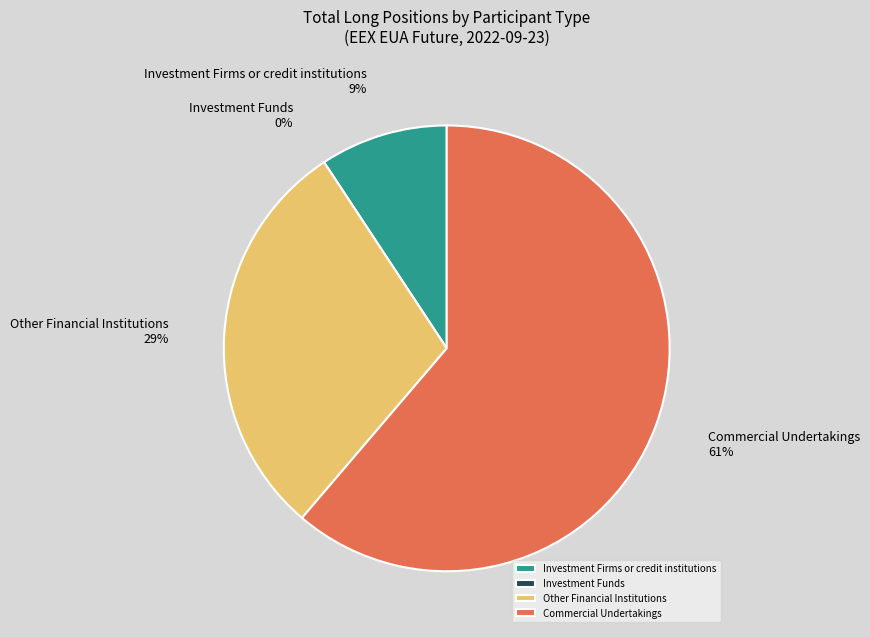

To the nearest percent, what percentage of the pie is Commercial Undertakings?

61%